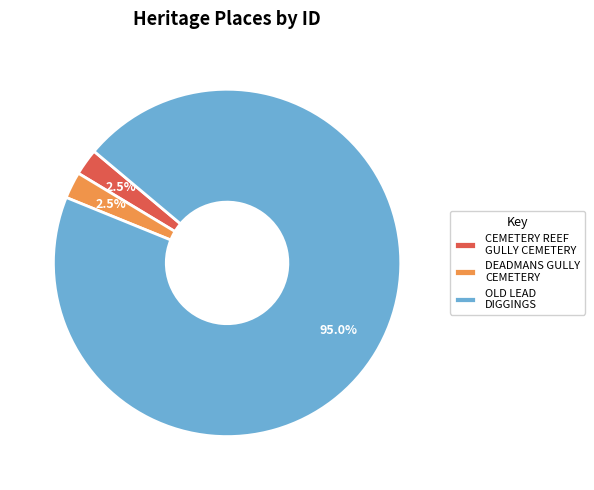

Which category has the biggest portion of the pie?

OLD LEAD DIGGINGS